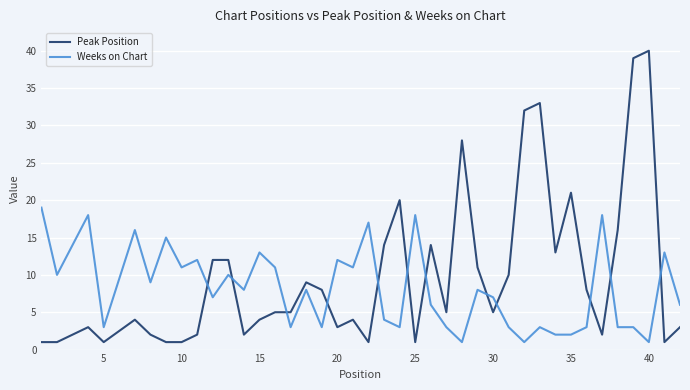

Which series has the largest total across all categories?

Peak Position